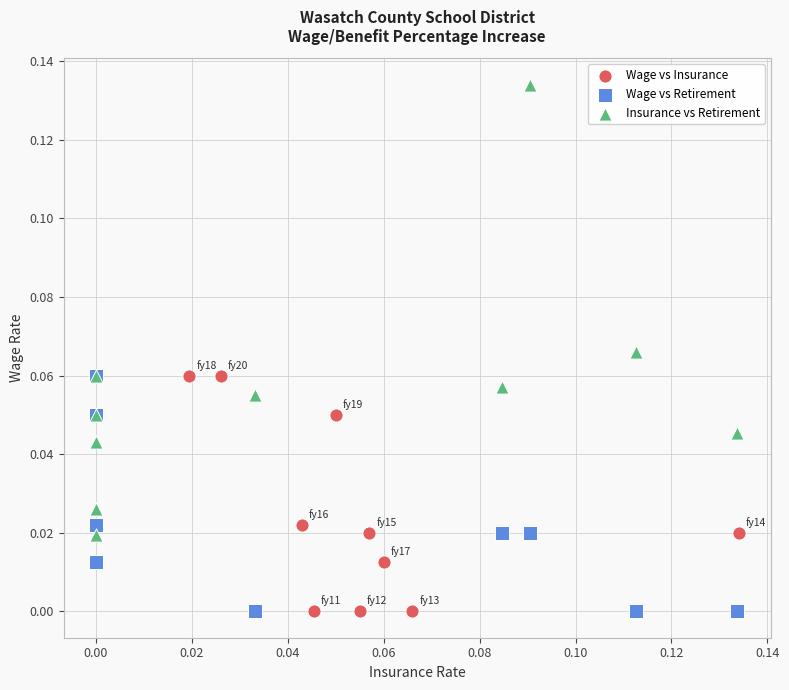

Which series has the largest Y range (max minus min)?

Insurance vs Retirement